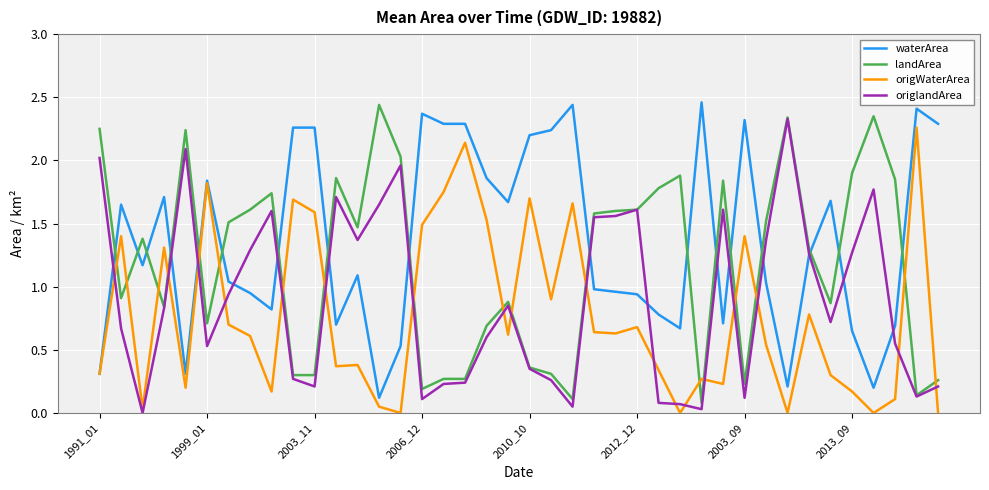

Rank the series by their average value, from lowest to highest.

origWaterArea, origlandArea, landArea, waterArea